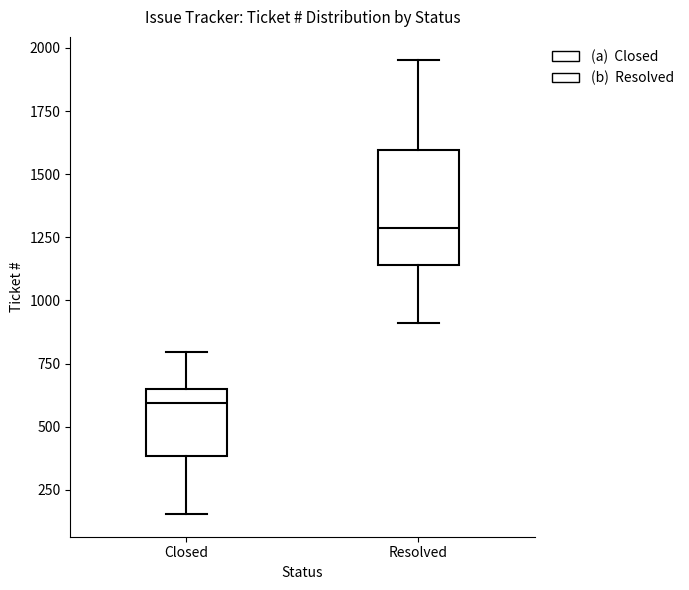

Reading left to right, read every box against the y-axis: the position of its median line, the range the box covers, and the ends of its whiskers. The values are not printed on the chart, so give them approximately, as read against the axis.

Closed: median 600, box 400 to 650, whiskers 150 to 800
Resolved: median 1300, box 1150 to 1600, whiskers 900 to 1950